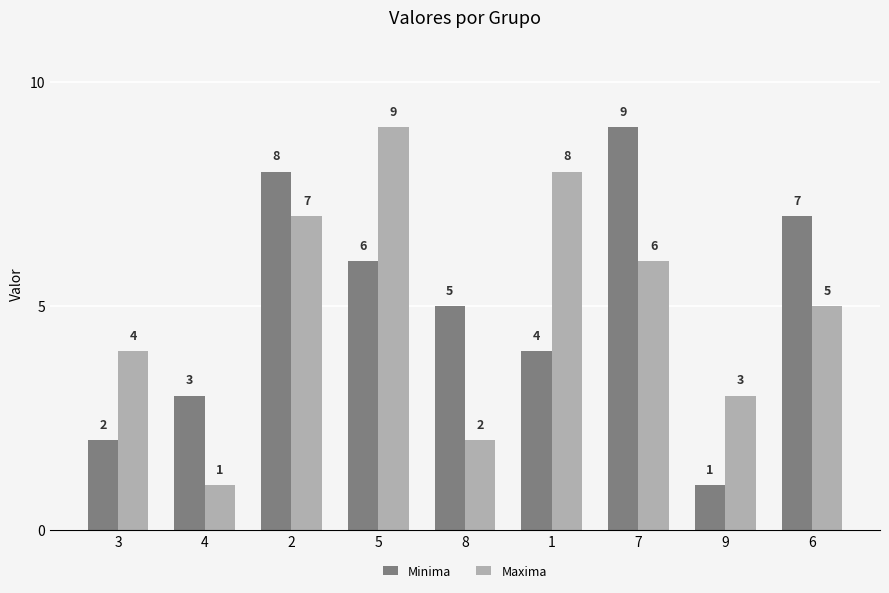

What is the total value across all series at 6?

12